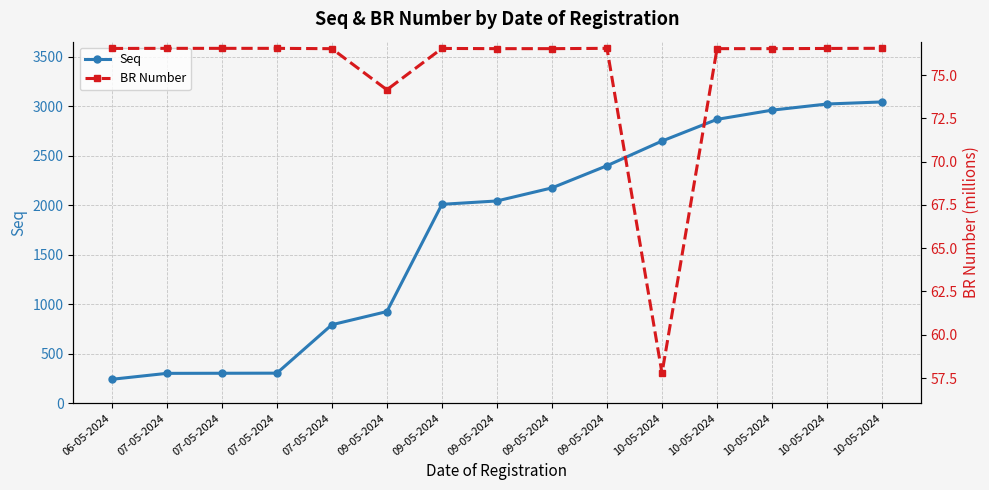

The Seq series shows 2399.0 at 09-05-2024. True or false?

True